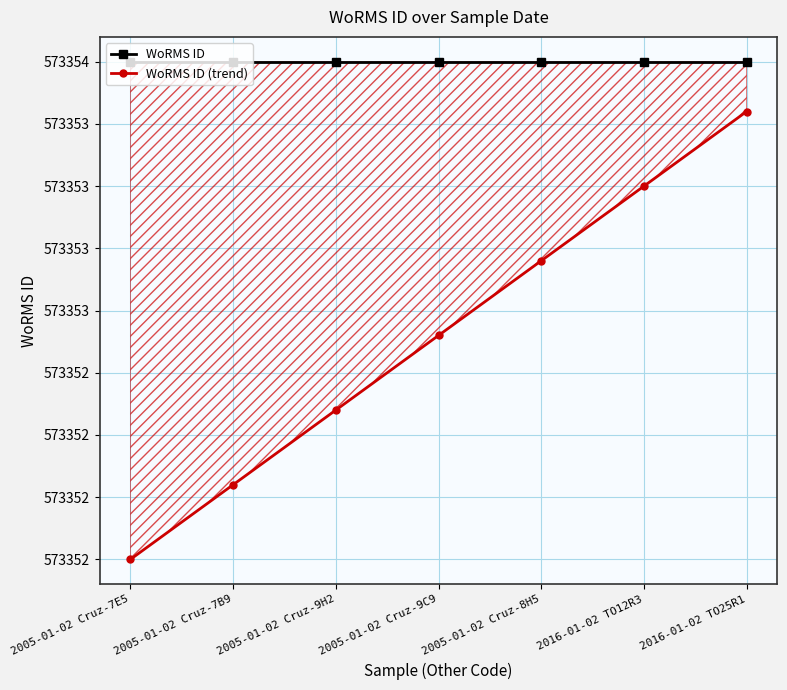

Which series has the widest spread of values?

WoRMS ID (trend)